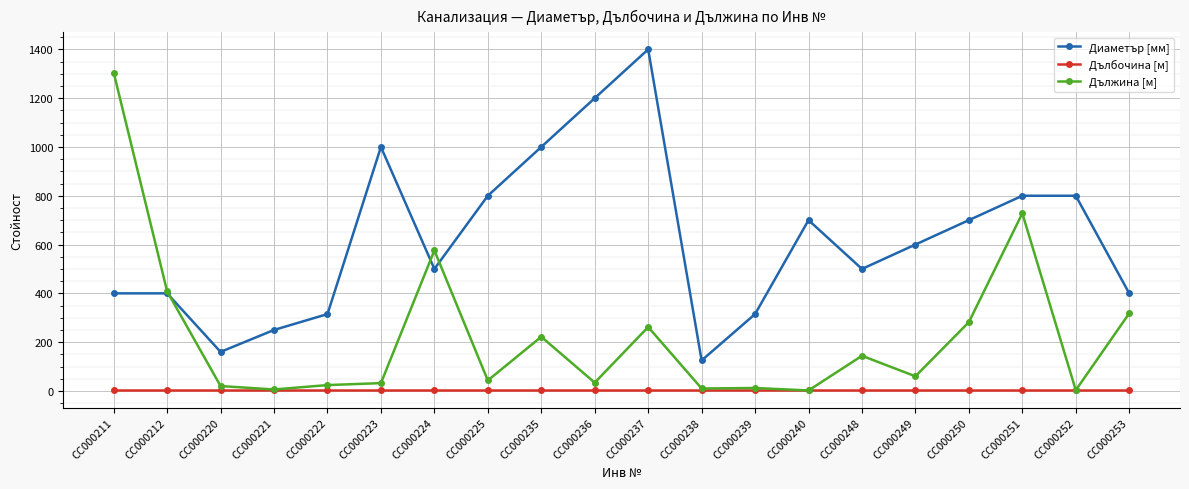

List the series in order of their overall mean, highest first.

Диаметър [мм], Дължина [м], Дълбочина [м]